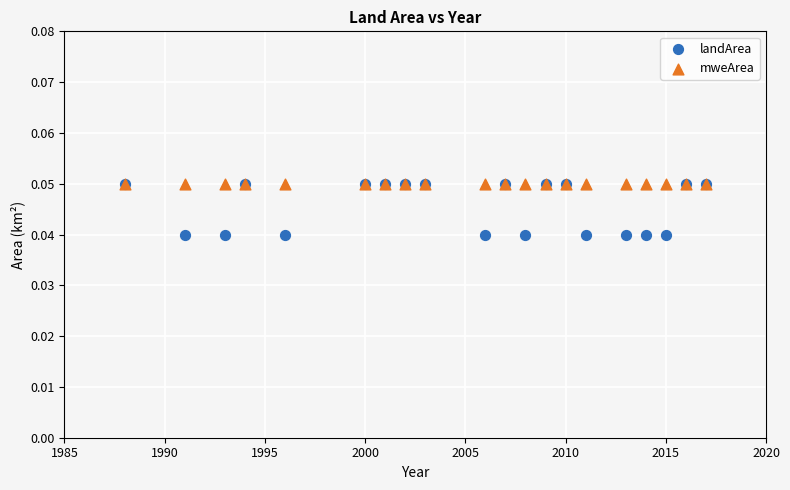

What are all the series names shown in the legend?

landArea, mweArea